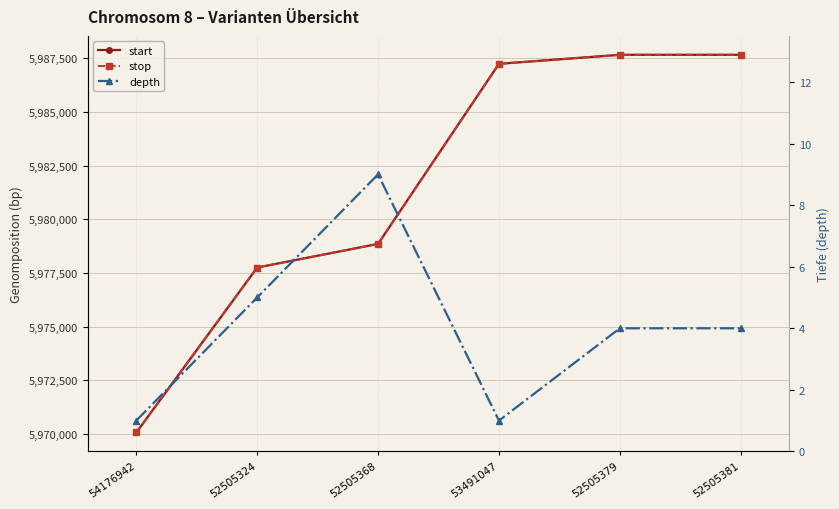

What is the value of the depth point at the 1st from the left?

1